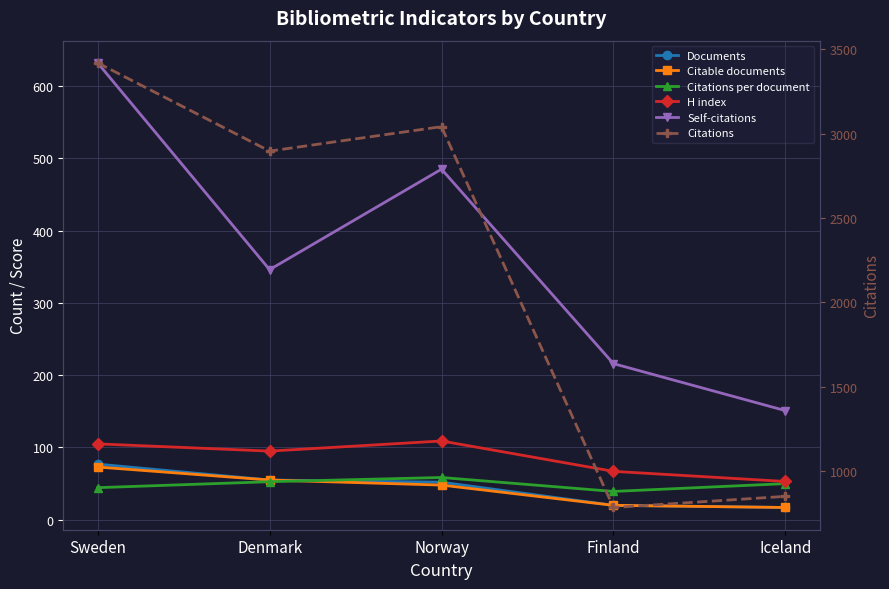

Reading left to right, transcribe all the data shown in this chart.

Documents: Sweden=77.0	Denmark=55.0	Norway=52.0	Finland=20.0	Iceland=17.0
Citable documents: Sweden=73.0	Denmark=55.0	Norway=48.0	Finland=20.0	Iceland=17.0
Citations per document: Sweden=44.4	Denmark=52.7	Norway=58.5	Finland=39.2	Iceland=50.0
H index: Sweden=105.0	Denmark=95.0	Norway=109.0	Finland=67.0	Iceland=53.0
Self-citations: Sweden=632.0	Denmark=346.0	Norway=485.0	Finland=216.0	Iceland=151.0
Citations: Sweden=3420.0	Denmark=2897.0	Norway=3042.0	Finland=784.0	Iceland=850.0